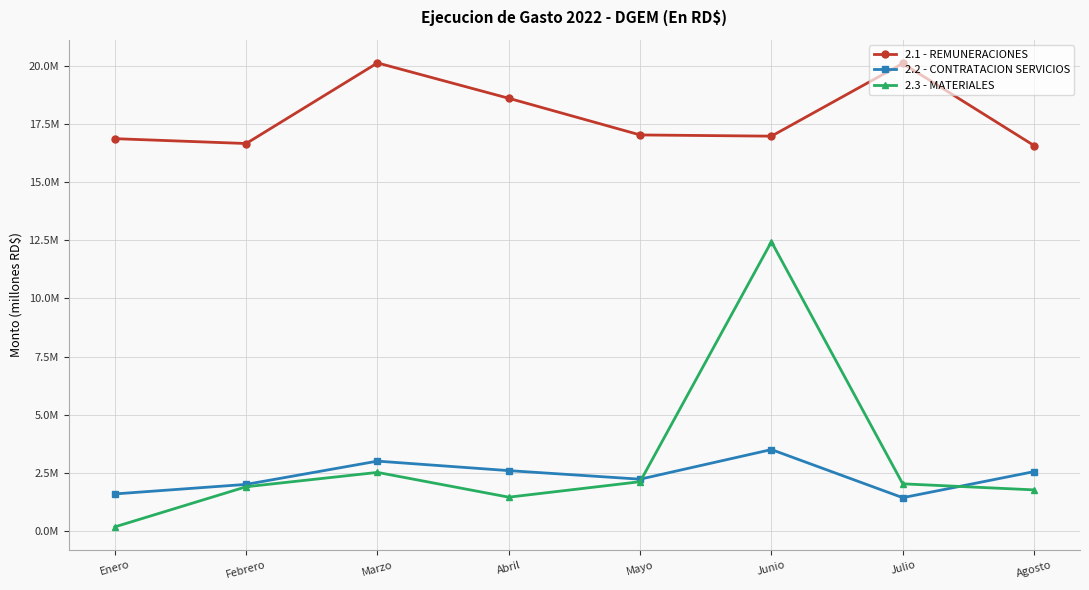

Which series has the widest spread of values?

2.3 - MATERIALES